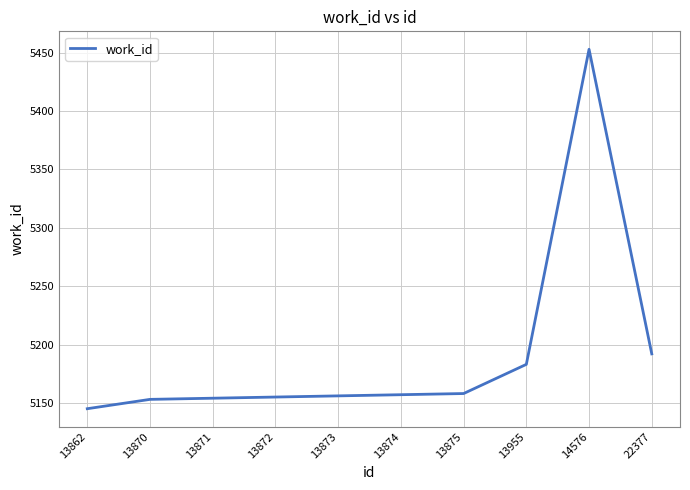

What is the difference between the maximum and minimum values?

308